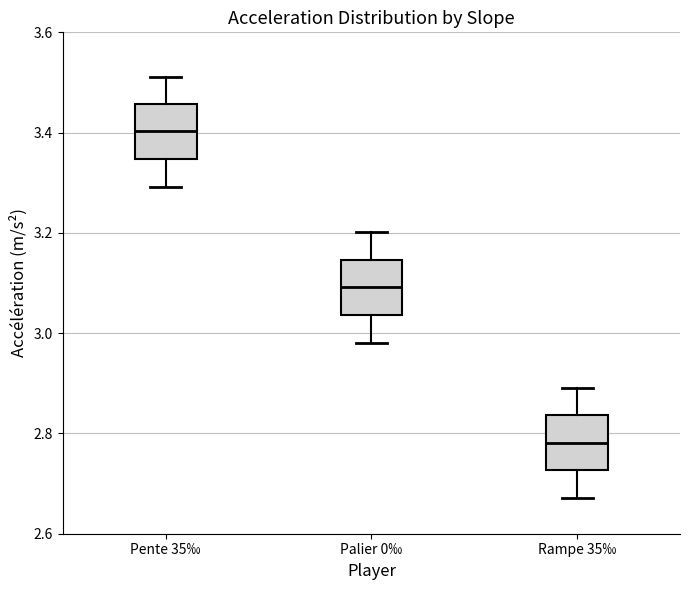

Reading left to right, transcribe this box plot: for each box, give where its median line is, the range the box spans, and where its two whiskers end, as read against the y-axis. The values are not printed on the chart, so give them approximately, as read against the axis.

Pente 35‰: median 3.40, box 3.34 to 3.46, whiskers 3.30 to 3.52
Palier 0‰: median 3.10, box 3.04 to 3.14, whiskers 2.98 to 3.20
Rampe 35‰: median 2.78, box 2.72 to 2.84, whiskers 2.68 to 2.90